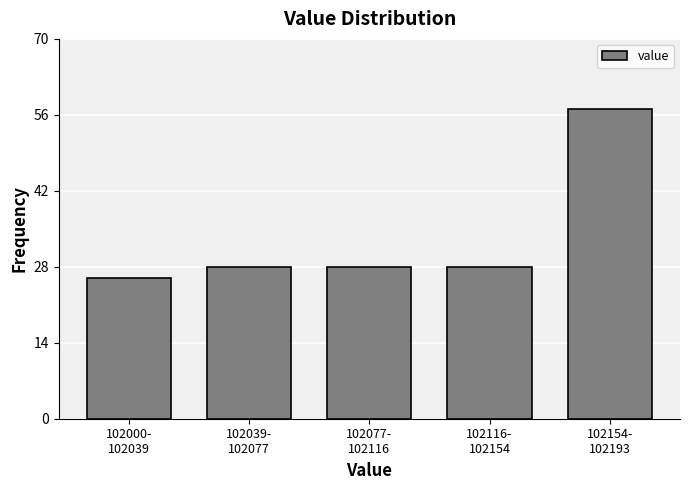

Reading right to left, what are all the values shown in this chart?

57	28	28	28	26